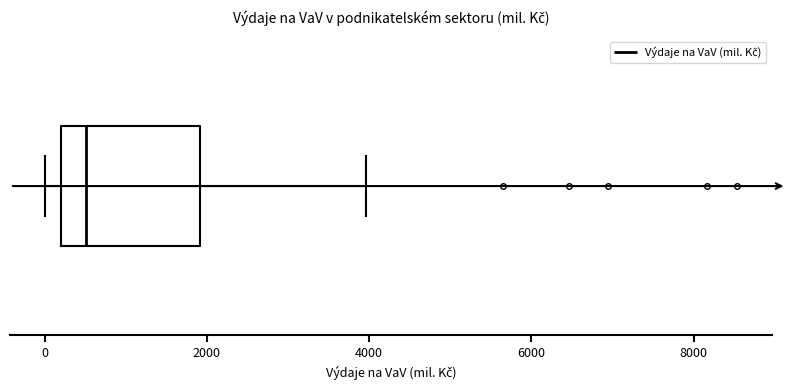

Read this box plot against the x-axis: the position of the median line, the range covered by the box, and the ends of both whiskers. The values are not printed on the chart, so give them approximately, as read against the axis.

median 600, box 200 to 2000, whiskers 0 to 4000